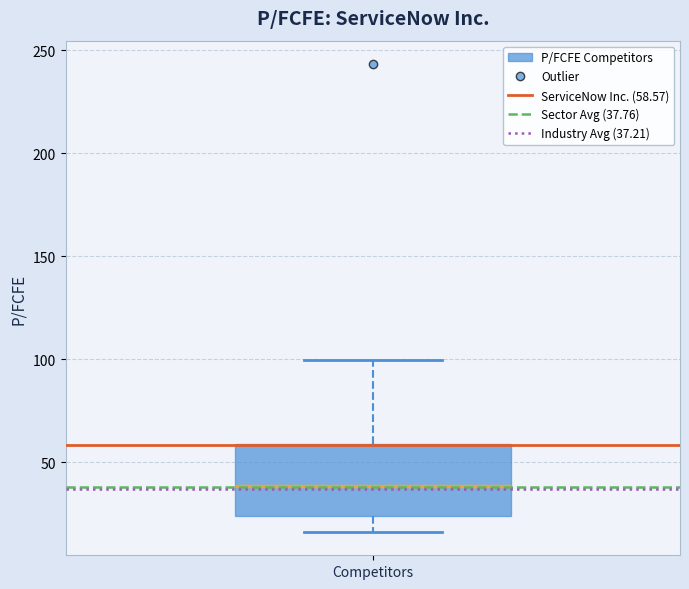

Where is the lower edge of the box for Competitors on the y-axis? The values are not printed on the chart, so give them approximately, as read against the axis.

25